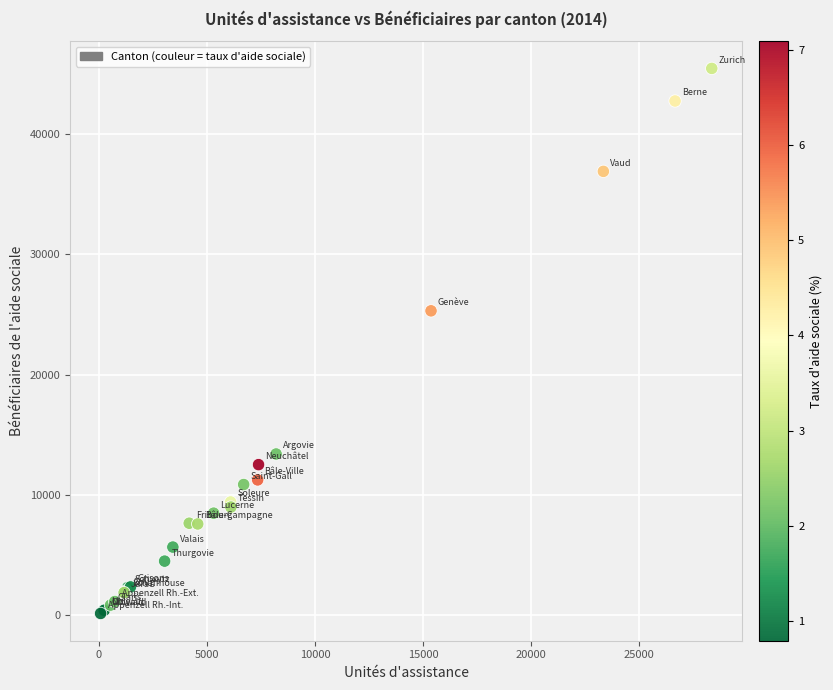

What Y value in the scatter plot is closest to 22797?

25303.0